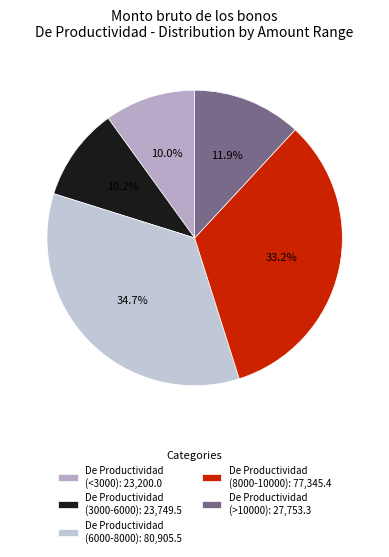

How many slices are in this pie chart?

5